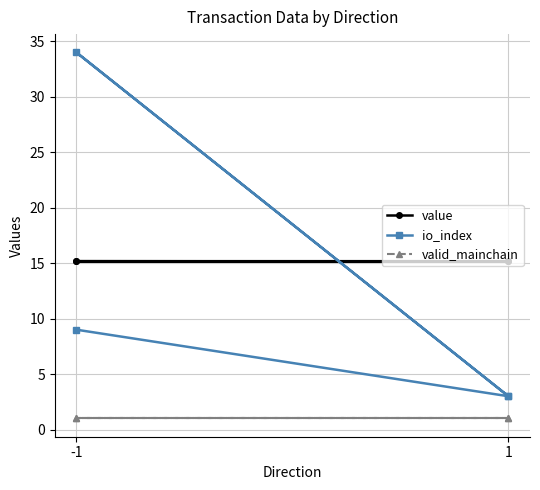

Which series has the largest total across all categories?

value